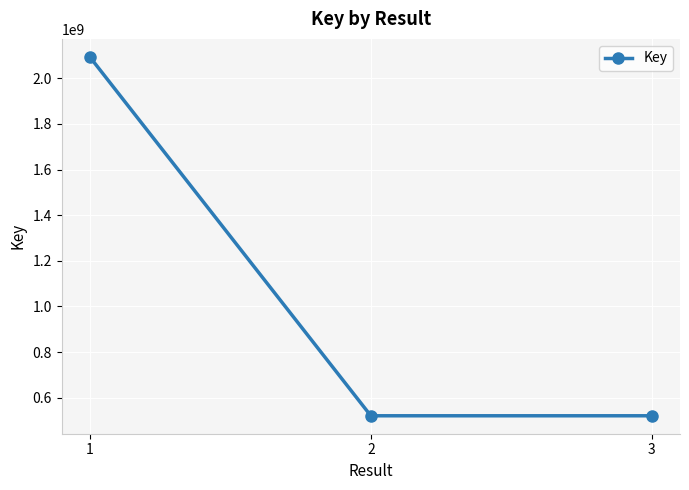

Approximately how many times larger is the value at 3 compared to 2?

1.0